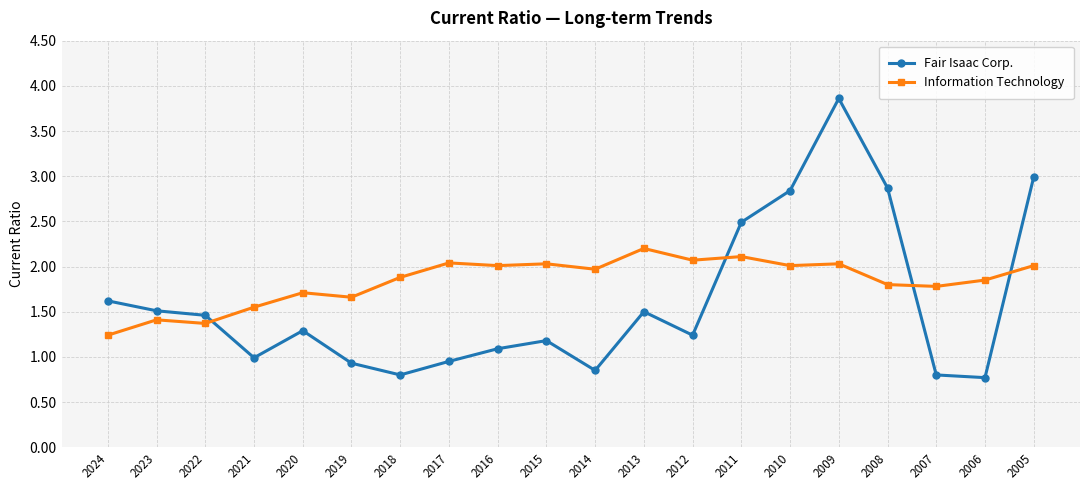

True or false: Information Technology has a value of 0.6 at 2008.

False